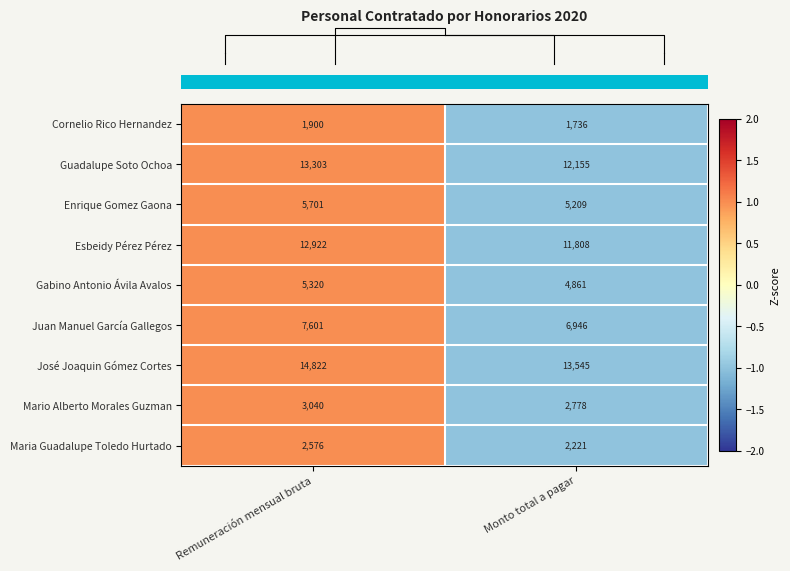

What is the difference between the Esbeidy Pérez Pérez values at Remuneración mensual bruta and Monto total a pagar?

1114